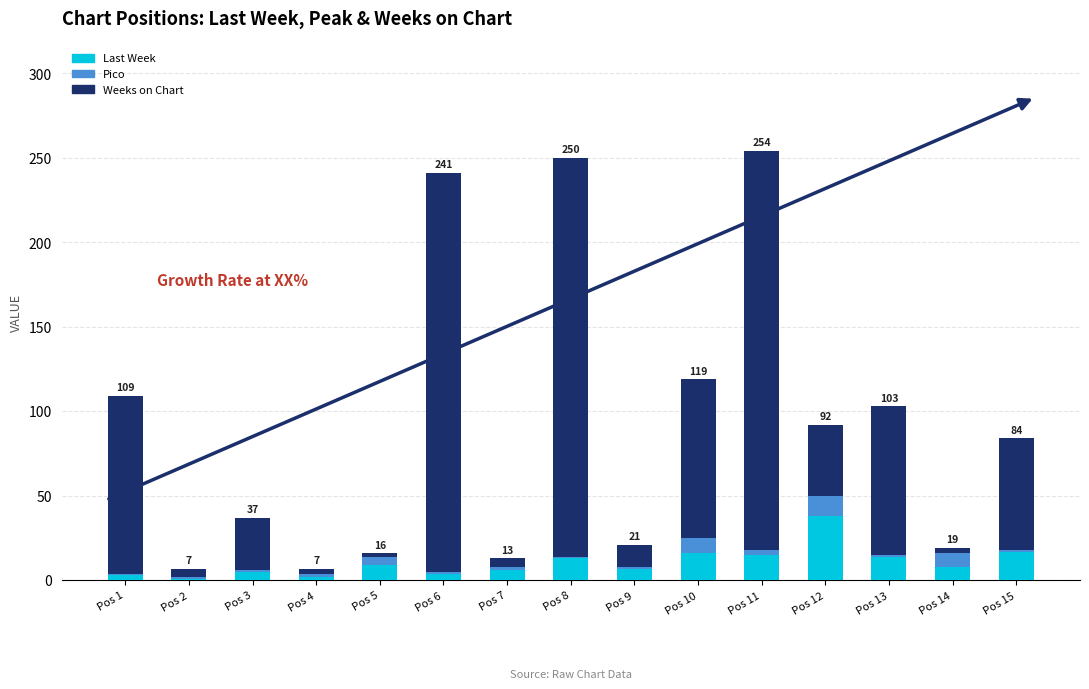

What is the difference between the second highest and minimum values in the Last Week series?

16